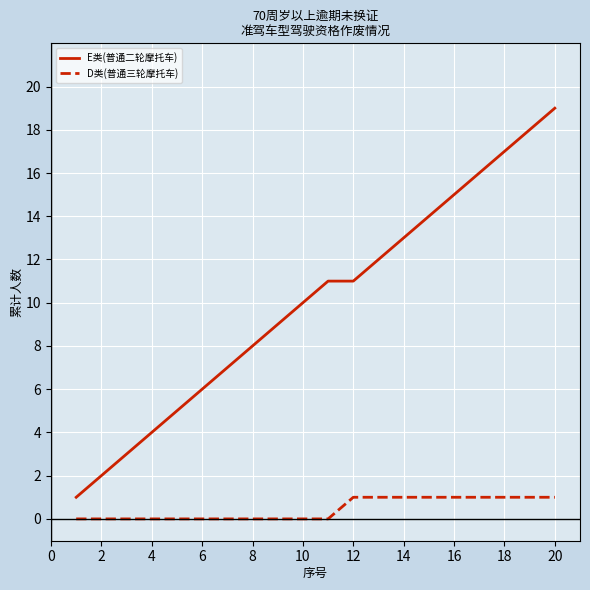

What are all the series names shown in the legend?

E类(普通二轮摩托车), D类(普通三轮摩托车)